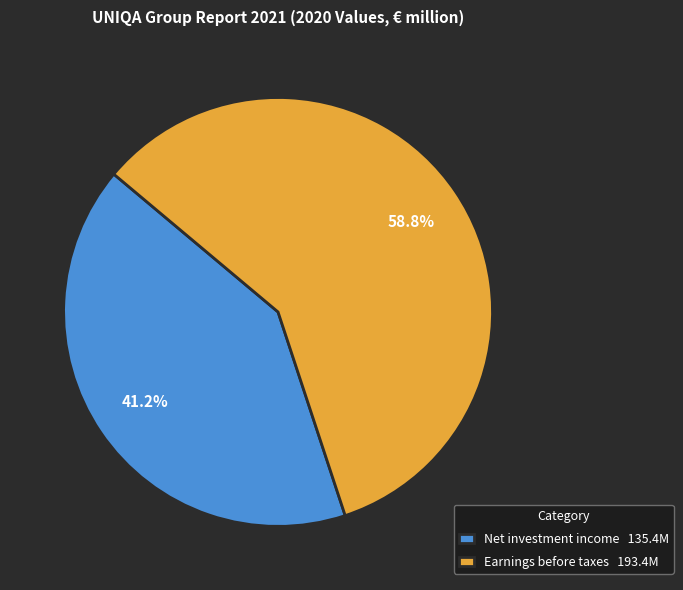

How many slices are in this pie chart?

2